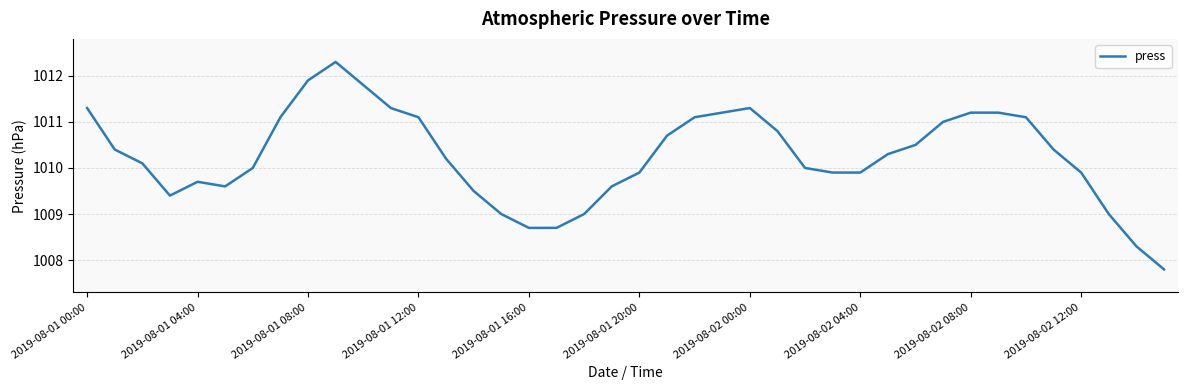

What is the difference between the maximum and minimum values?

4.5